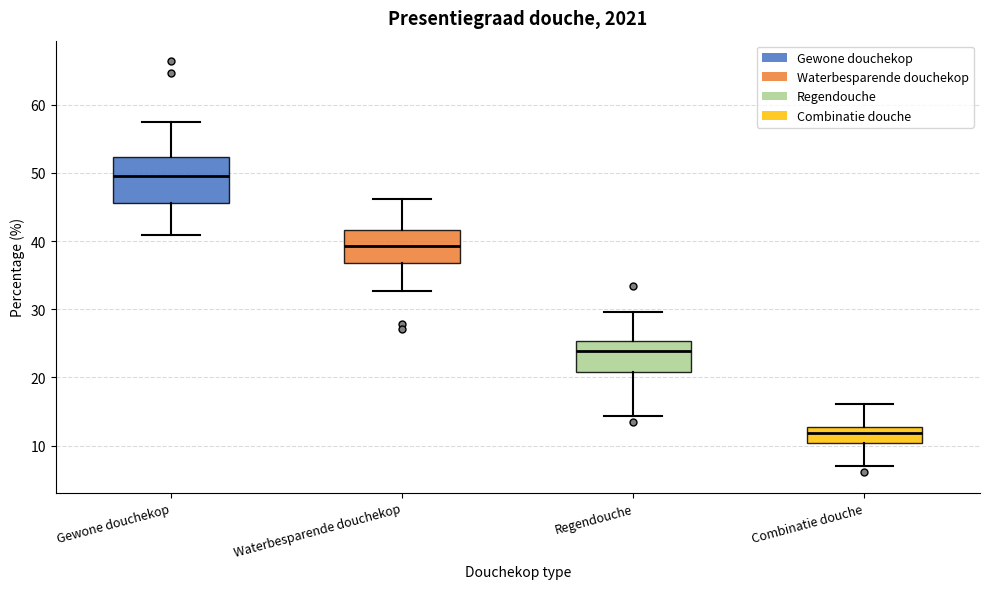

Which box has the lowest median line?

Combinatie douche